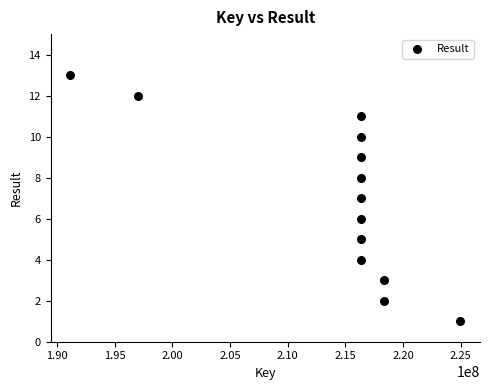

What is the range of Y values (max minus min)?

12